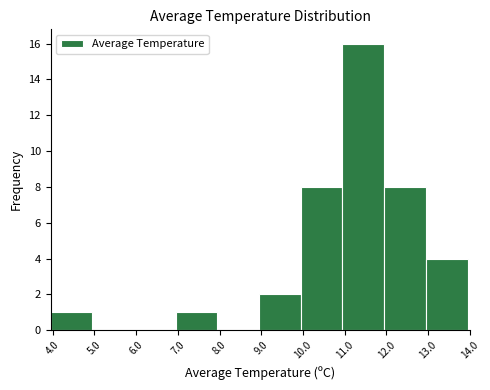

Over which range of the x-axis is the bar tallest?

11 to 12